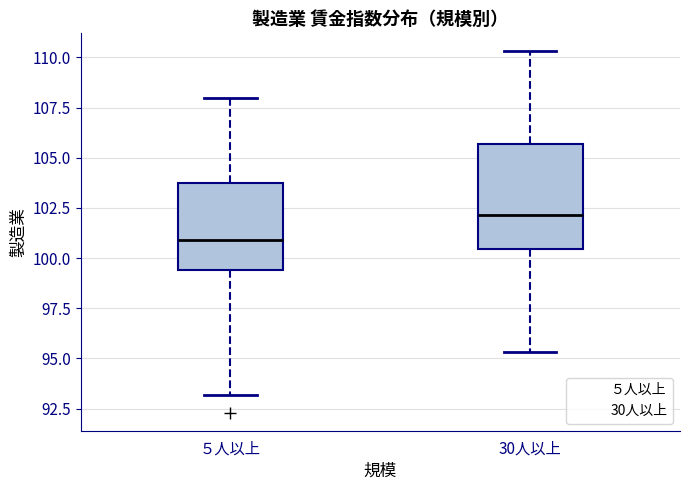

Comparing the boxes themselves (not the whiskers), which one is the tallest?

30人以上